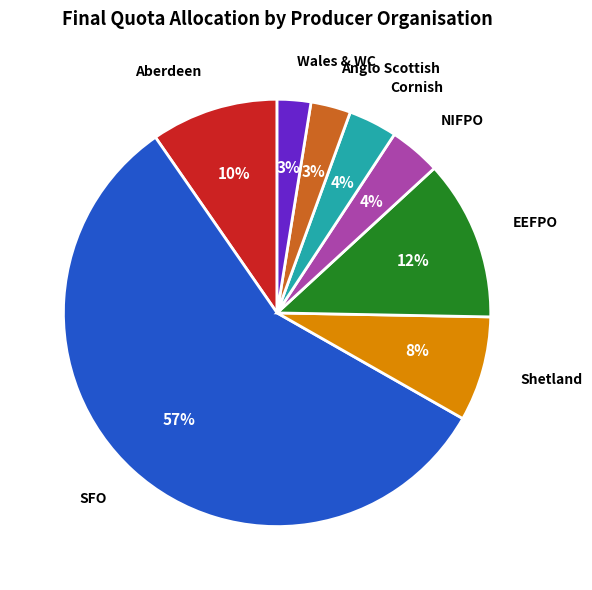

Combined, do Cornish and EEFPO account for over 50%?

No